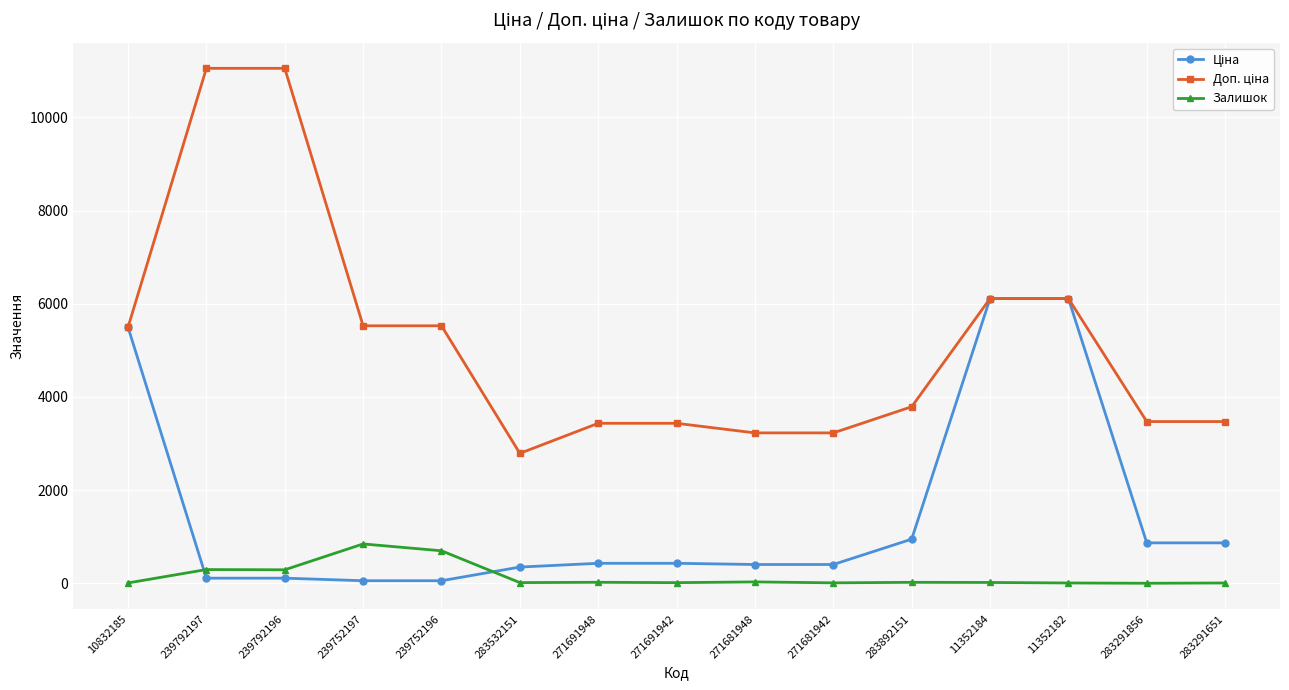

What is the greatest value displayed?

11055.0